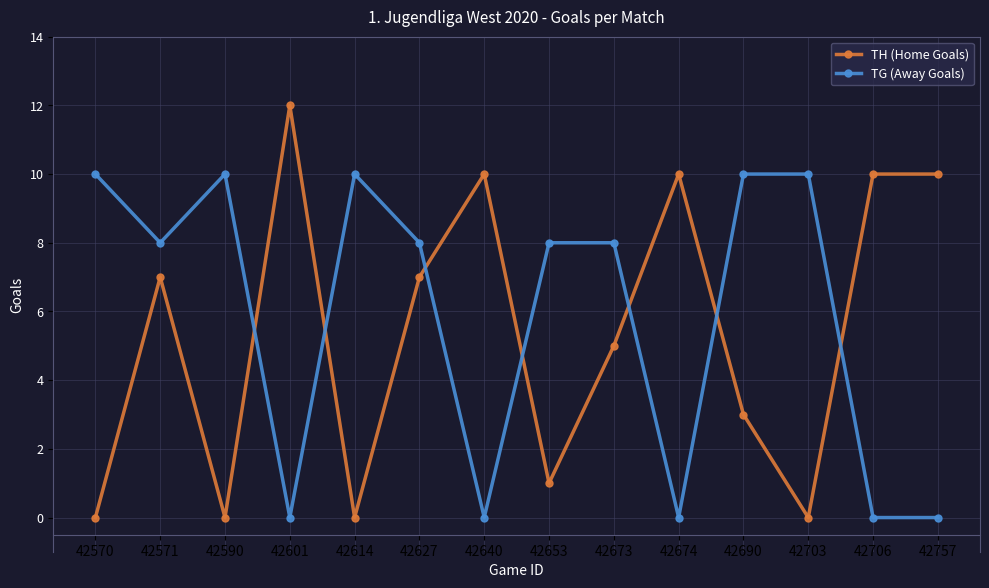

How many distinct data groups are displayed?

2